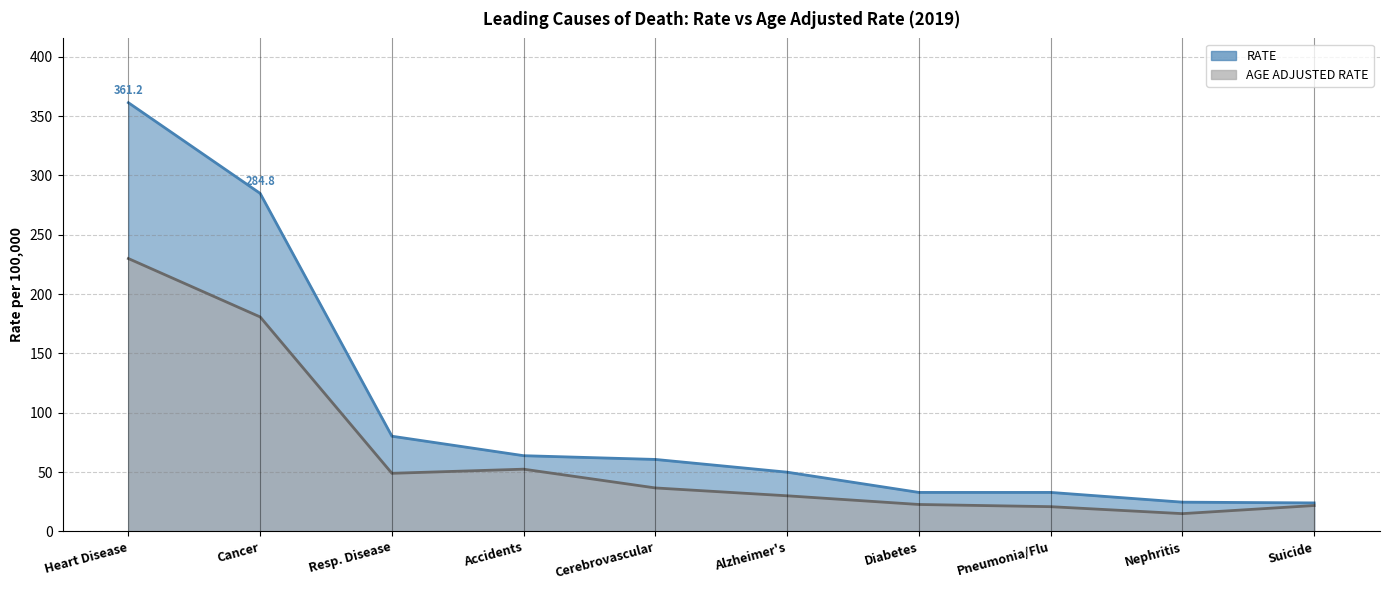

What are all the series names shown in the legend?

RATE, AGE ADJUSTED RATE